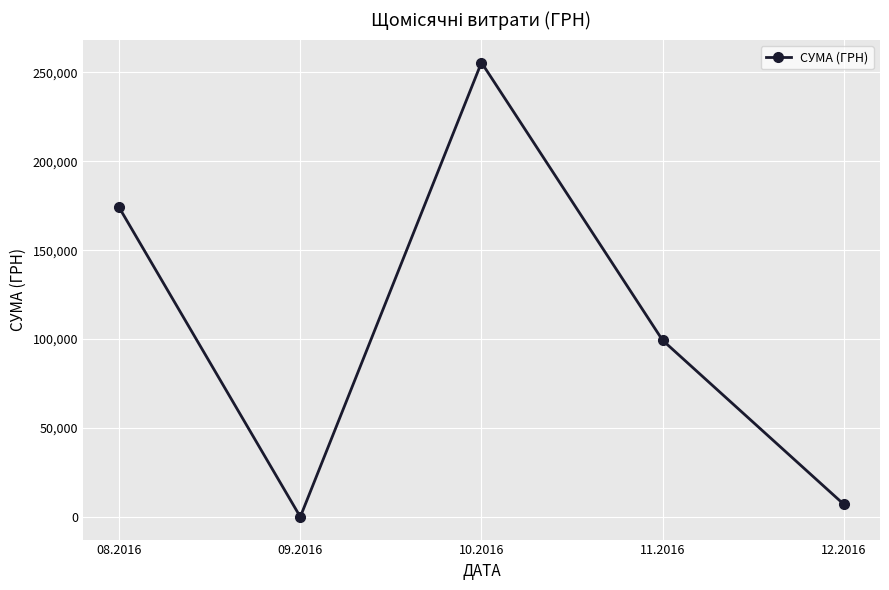

What is the label of the 4th point from the left?

11.2016